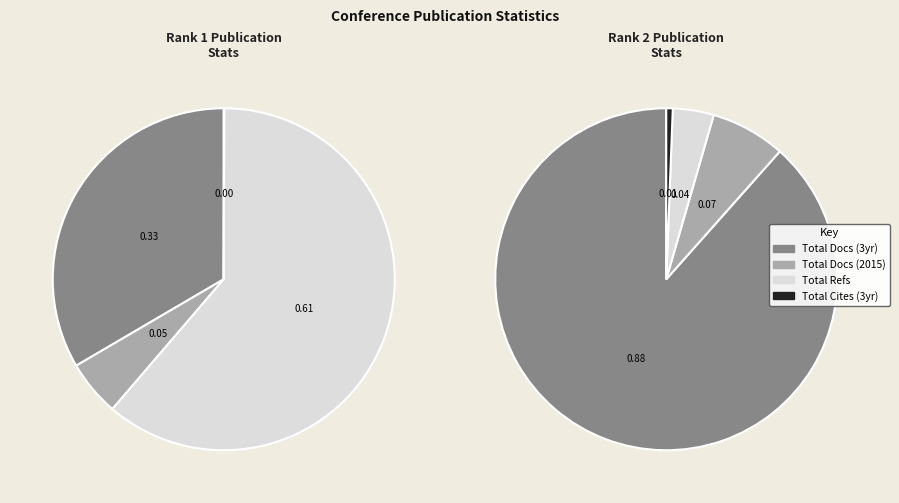

Does any single category account for the majority?

Yes